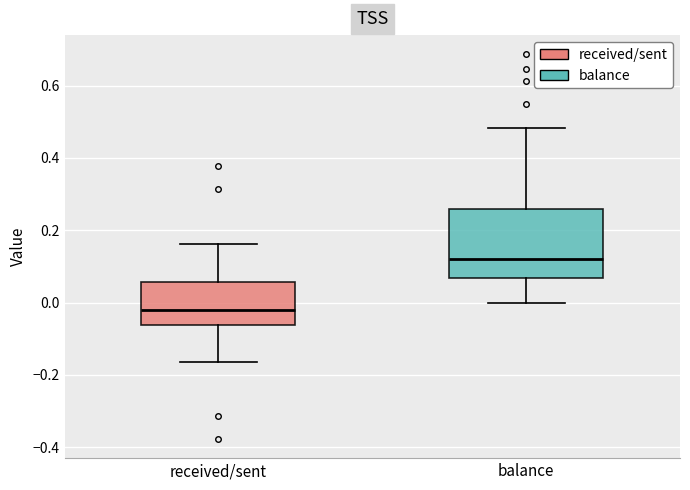

Reading left to right, read every box against the y-axis: the position of its median line, the range the box covers, and the ends of its whiskers. The values are not printed on the chart, so give them approximately, as read against the axis.

received/sent: median -0.02, box -0.06 to 0.06, whiskers -0.16 to 0.16
balance: median 0.12, box 0.06 to 0.26, whiskers 0.00 to 0.48